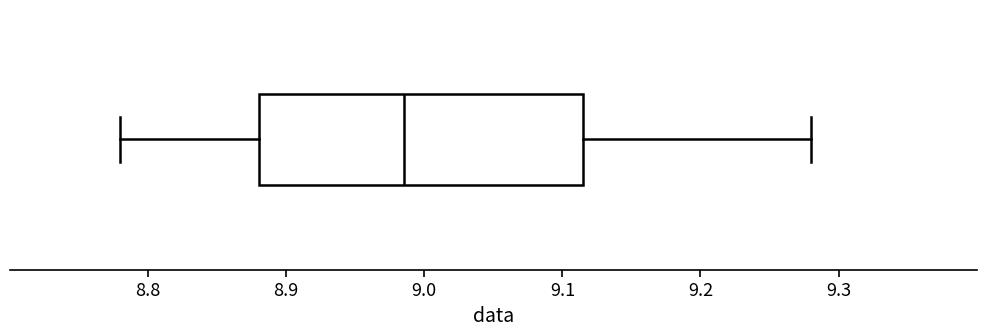

Transcribe this box plot: give where the median line is, the range the box spans, and where the two whiskers end, as read against the x-axis. The values are not printed on the chart, so give them approximately, as read against the axis.

median 8.99, box 8.88 to 9.12, whiskers 8.78 to 9.28